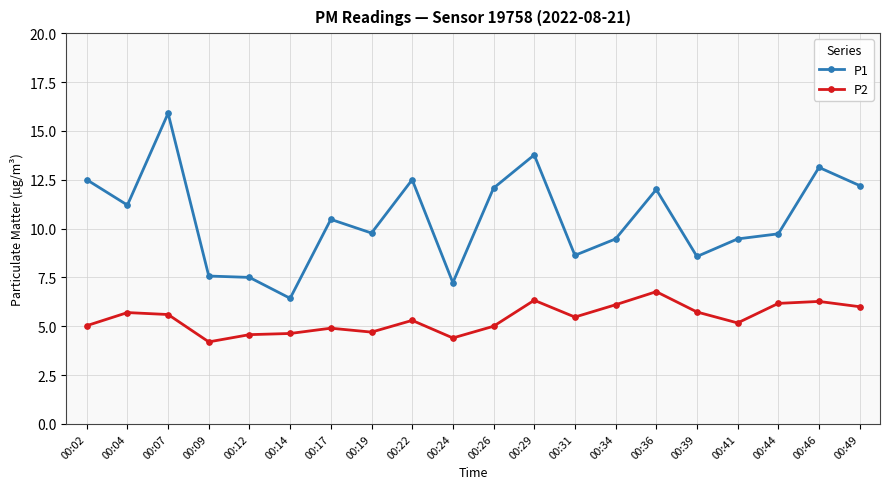

Which series changed the most between 00:02 and 00:39?

P1